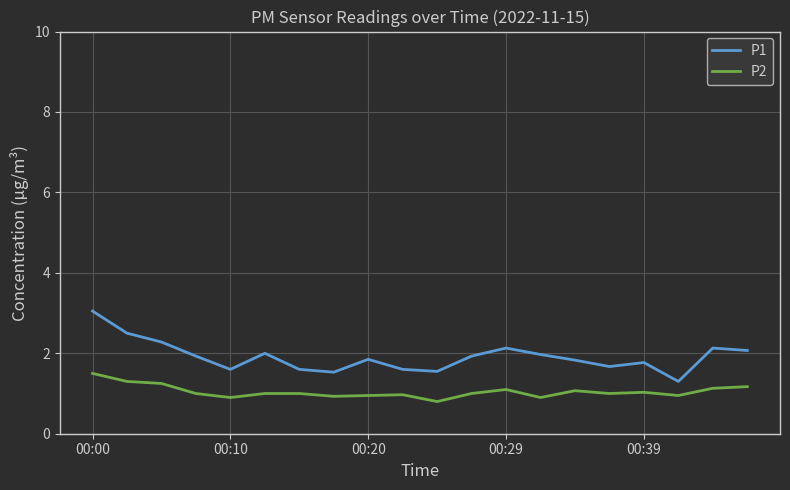

What is the smallest value displayed?

0.8